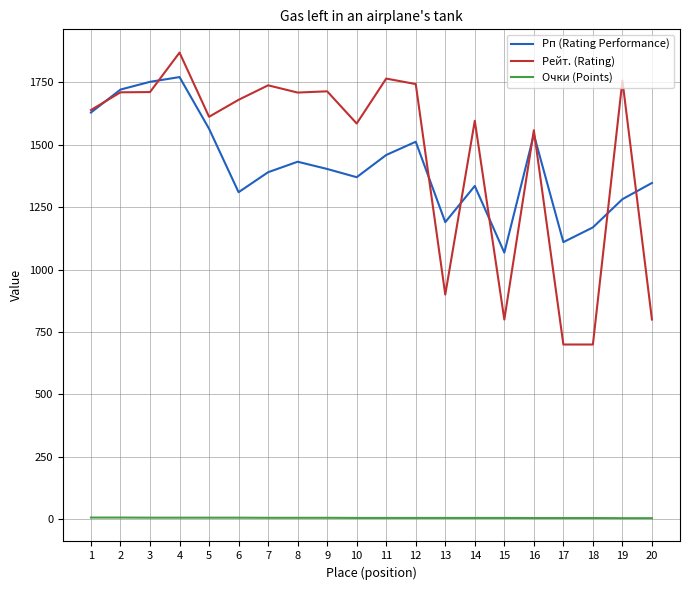

Is the value of Рп (Rating Performance) at 3 greater than the value of Рейт. (Rating) at 14?

Yes